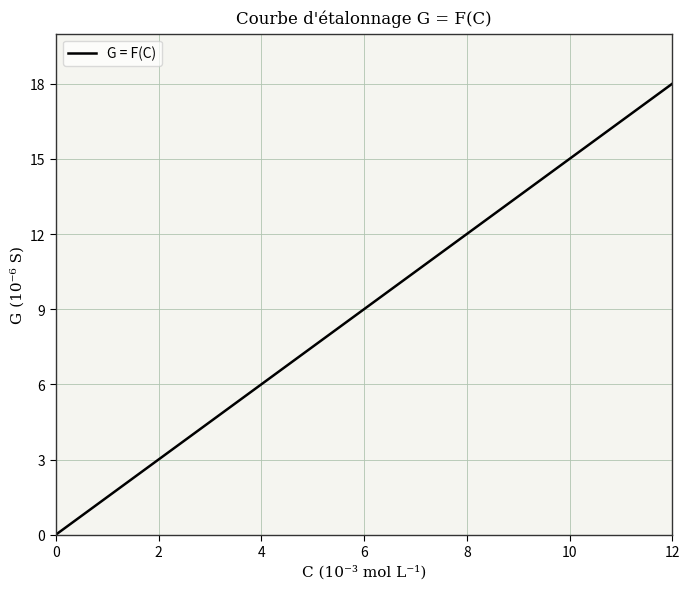

What is the difference between the maximum and minimum values?

18